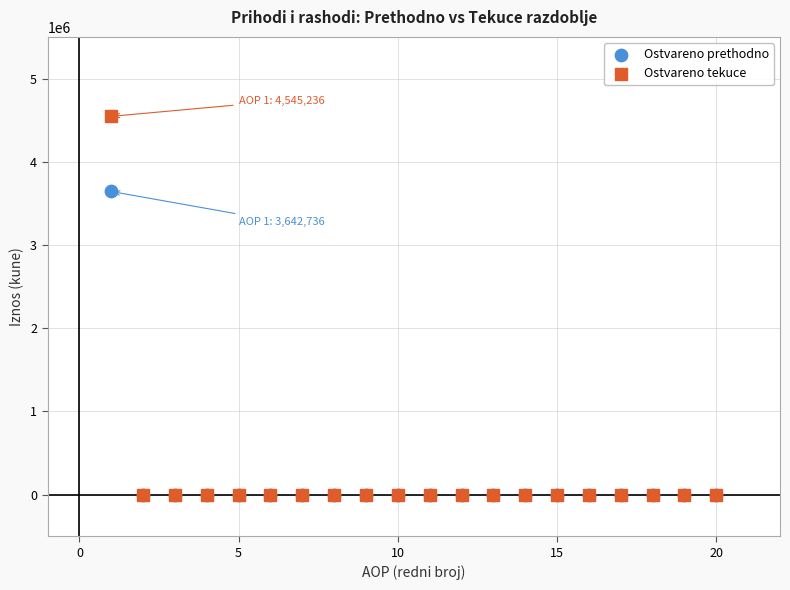

Across all series, what Y value is closest to 2272618?

3642736